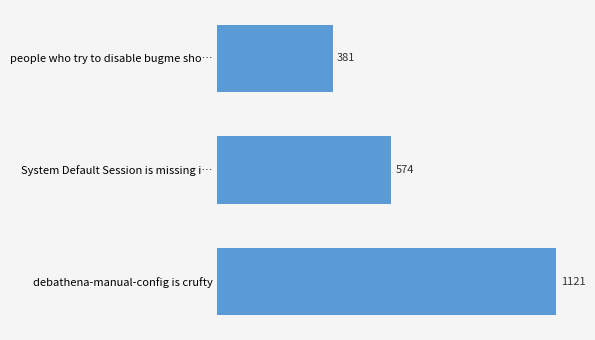

What is the label of the 2nd bar from the bottom?

System Default Session is missing i…